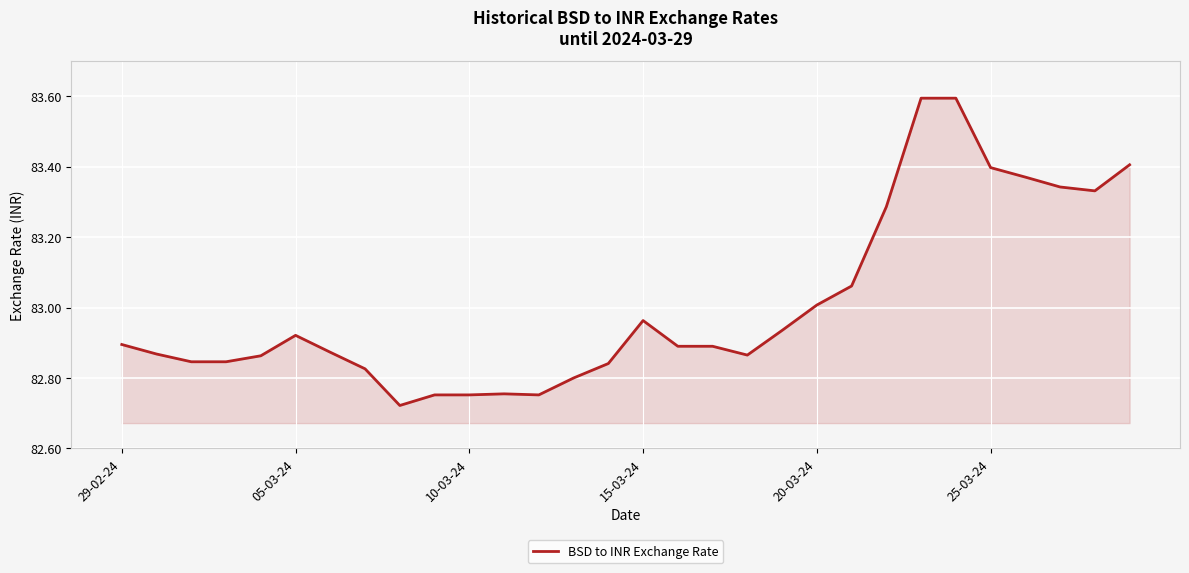

What is the difference between the maximum and minimum values?

0.9